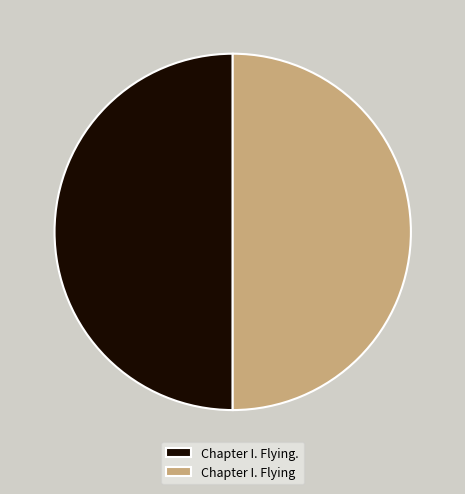

Combined, do Chapter I. Flying and Chapter I. Flying. account for over 50%?

Yes